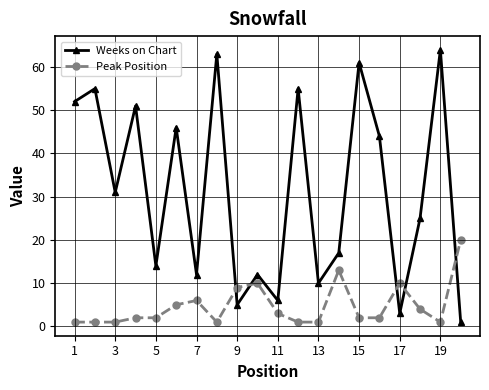

Count the number of data series in this chart.

2